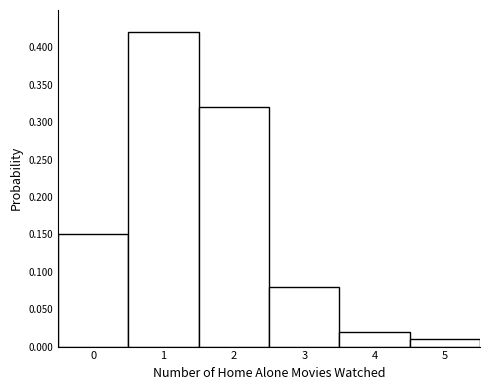

Reading left to right, transcribe this chart: for each bar, give the range it covers on the x-axis and its height. The values are not printed on the chart, so give them approximately, as read against the axis.

-0.5 to 0.5: 0.15
0.5 to 1.5: 0.42
1.5 to 2.5: 0.32
2.5 to 3.5: 0.08
3.5 to 4.5: 0.02
4.5 to 5.5: 0.01